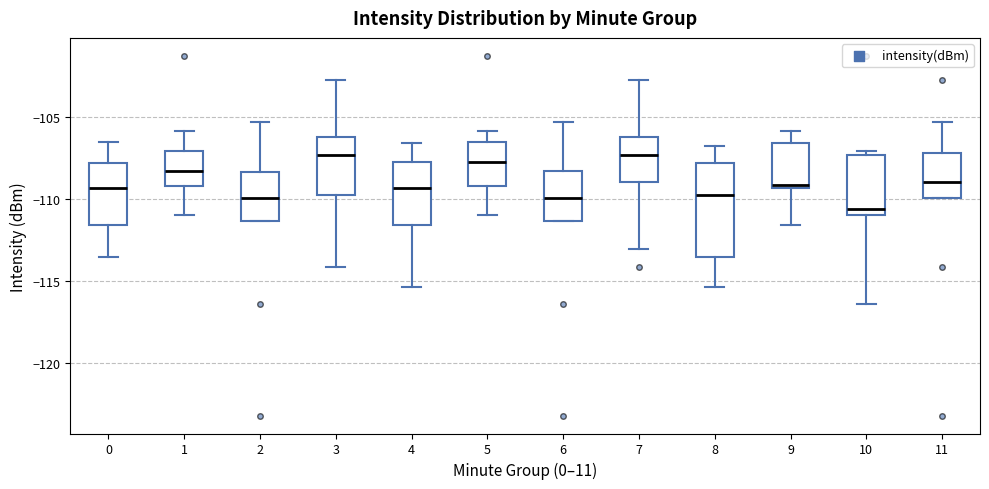

Which box's median line is the lowest?

10